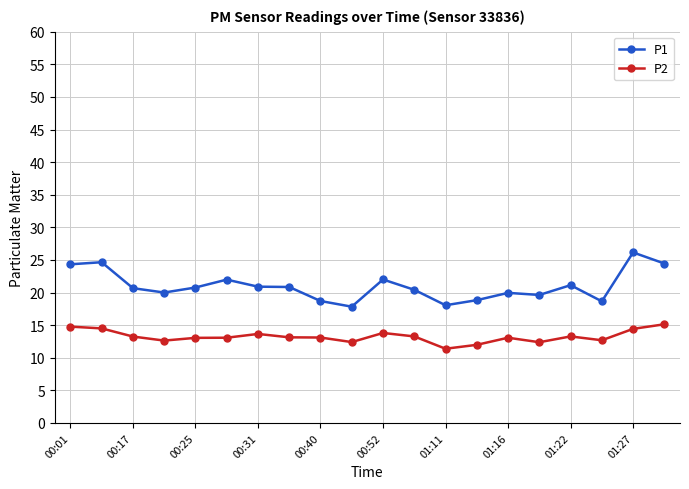

List the series in order of their overall mean, highest first.

P1, P2